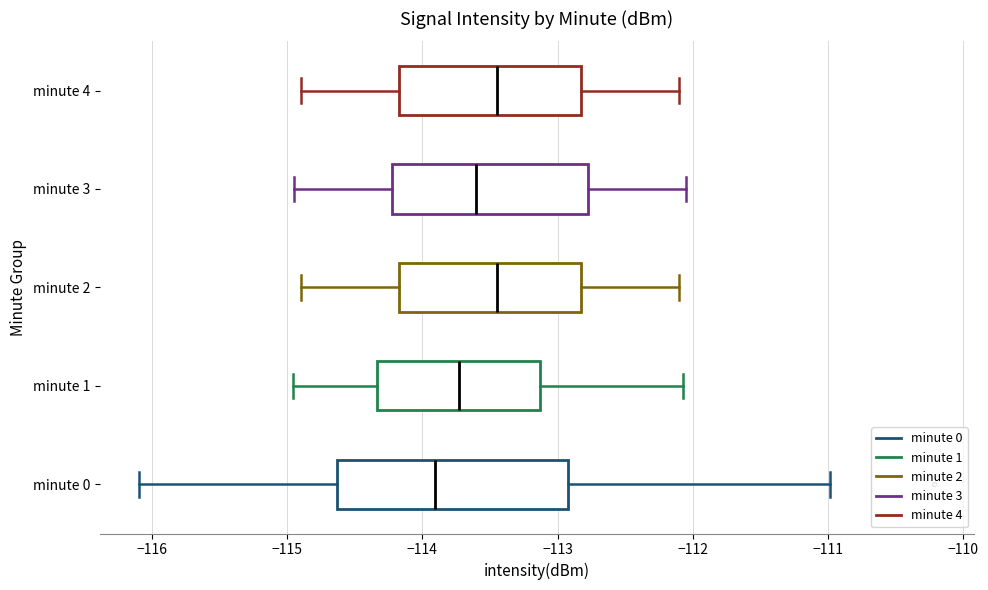

Reading bottom to top, transcribe this box plot: for each box, give where its median line is, the range the box spans, and where its two whiskers end, as read against the x-axis. The values are not printed on the chart, so give them approximately, as read against the axis.

minute 0: median -113.9, box -114.6 to -112.9, whiskers -116.1 to -111.0
minute 1: median -113.7, box -114.3 to -113.1, whiskers -115.0 to -112.1
minute 2: median -113.4, box -114.2 to -112.8, whiskers -114.9 to -112.1
minute 3: median -113.6, box -114.2 to -112.8, whiskers -114.9 to -112.0
minute 4: median -113.4, box -114.2 to -112.8, whiskers -114.9 to -112.1